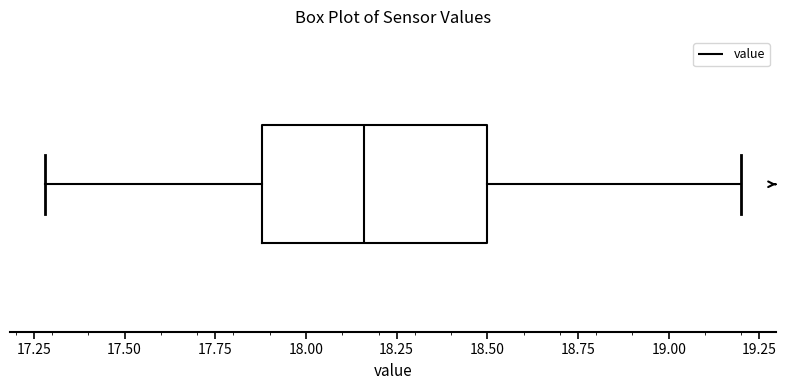

Read this box plot against the x-axis: the position of the median line, the range covered by the box, and the ends of both whiskers. The values are not printed on the chart, so give them approximately, as read against the axis.

median 18.15, box 17.90 to 18.50, whiskers 17.30 to 19.20